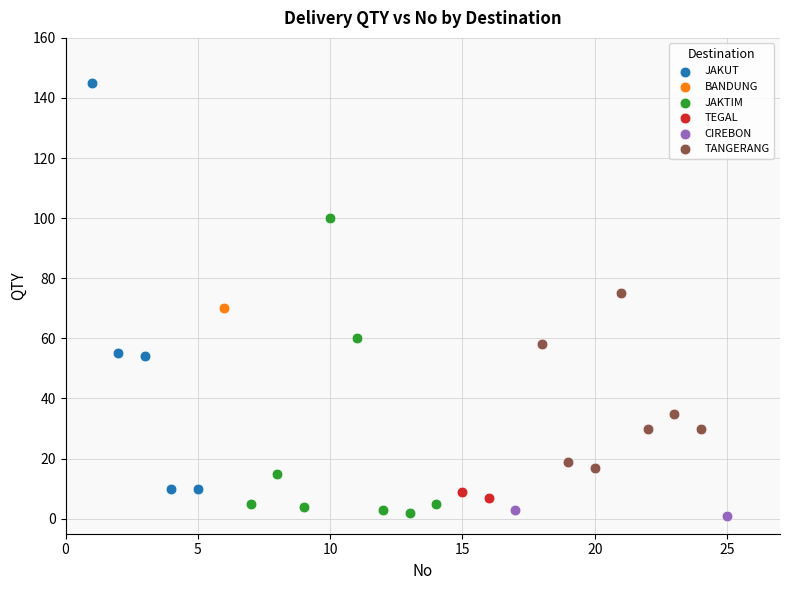

What are all the series names shown in the legend?

JAKUT, BANDUNG, JAKTIM, TEGAL, CIREBON, TANGERANG